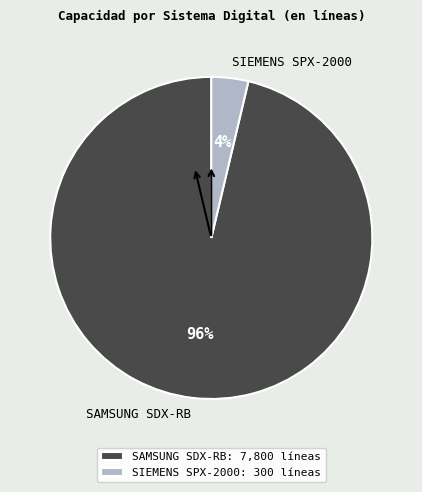

The SIEMENS SPX-2000 slice represents 4% of the pie. True or false?

True